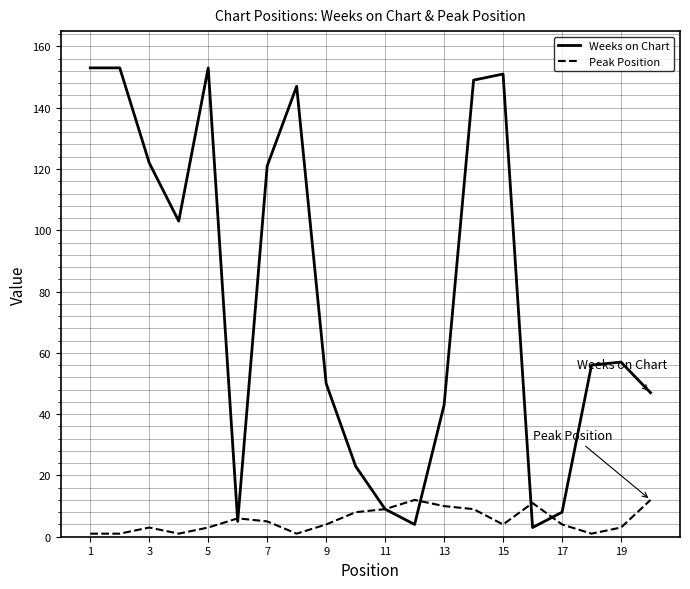

Rank the series by their maximum value, from lowest to highest.

Peak Position, Weeks on Chart